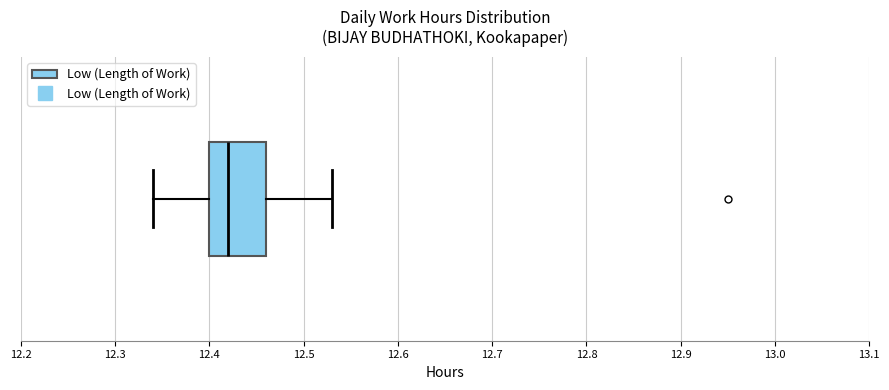

Transcribe this box plot: give where the median line is, the range the box spans, and where the two whiskers end, as read against the x-axis. The values are not printed on the chart, so give them approximately, as read against the axis.

median 12.42, box 12.40 to 12.46, whiskers 12.34 to 12.53